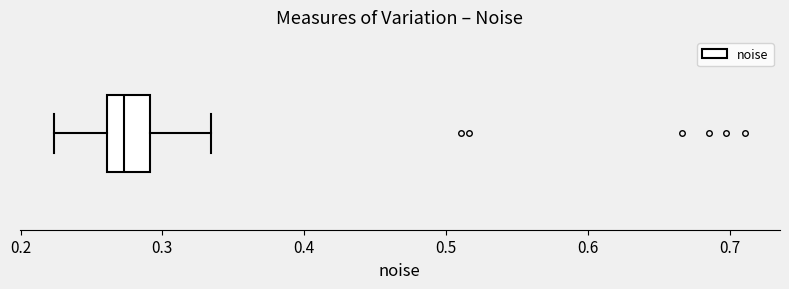

Where does the right whisker of the box end on the x-axis? The values are not printed on the chart, so give them approximately, as read against the axis.

0.33